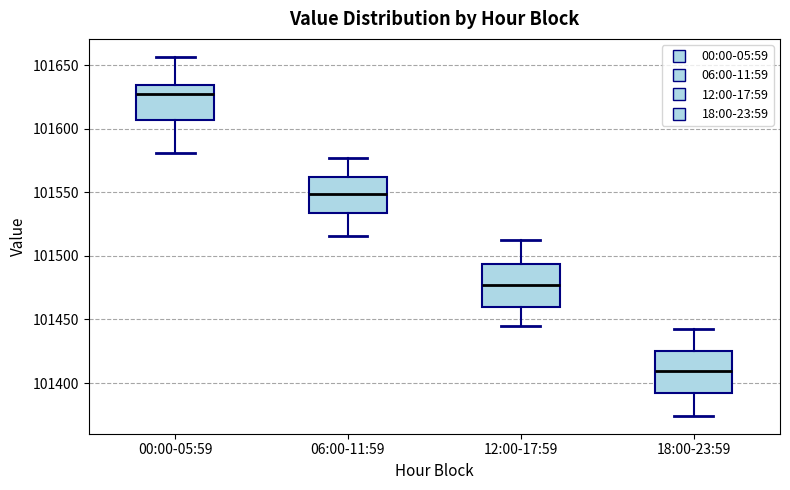

Reading left to right, read every box against the y-axis: the position of its median line, the range the box covers, and the ends of its whiskers. The values are not printed on the chart, so give them approximately, as read against the axis.

00:00-05:59: median 101625, box 101605 to 101635, whiskers 101580 to 101655
06:00-11:59: median 101550, box 101535 to 101560, whiskers 101515 to 101575
12:00-17:59: median 101475, box 101460 to 101495, whiskers 101445 to 101510
18:00-23:59: median 101410, box 101390 to 101425, whiskers 101375 to 101440